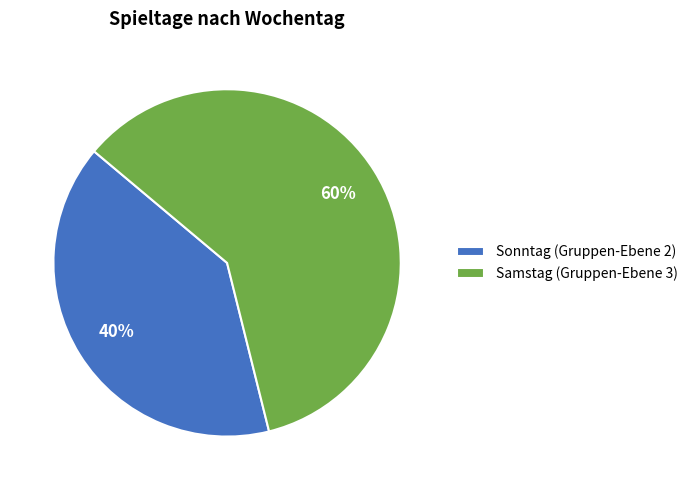

To the nearest percent, what portion does Sonntag represent?

40%